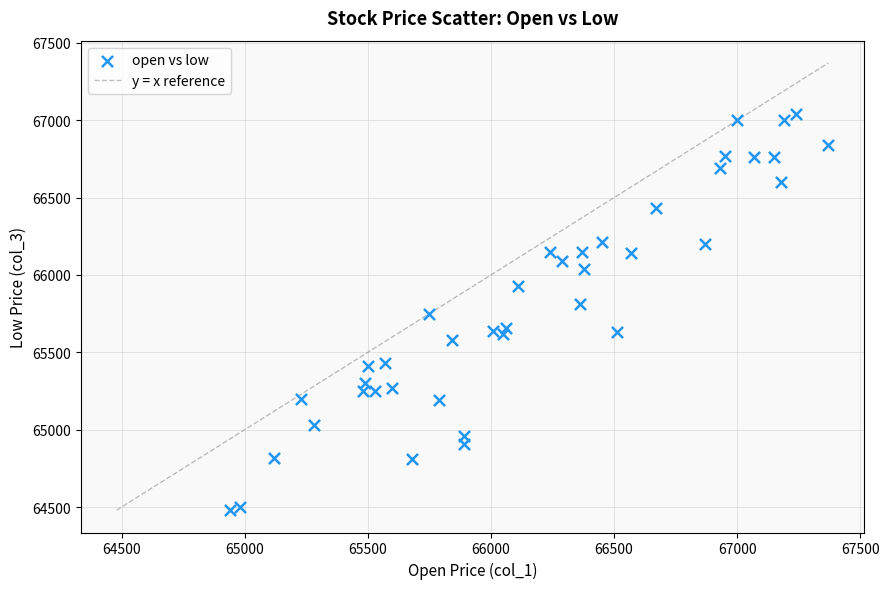

What is the range of Y values (max minus min)?

2560